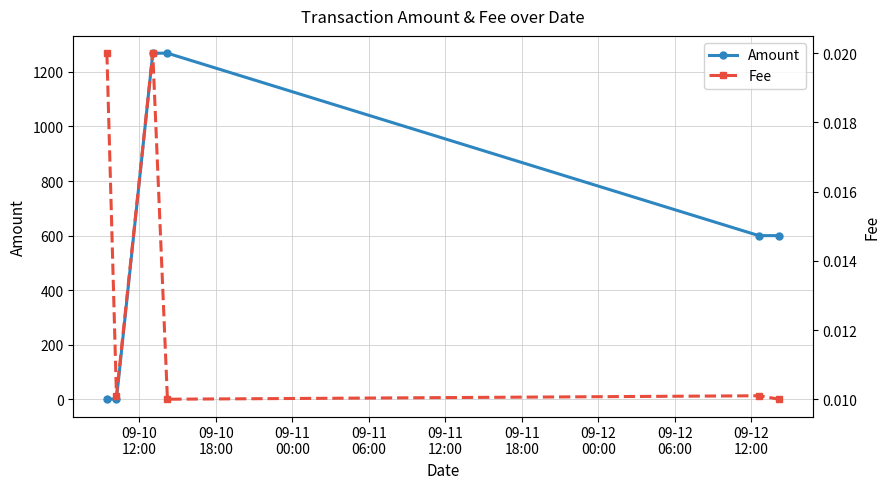

List the series in order of their peak value, lowest first.

Fee, Amount